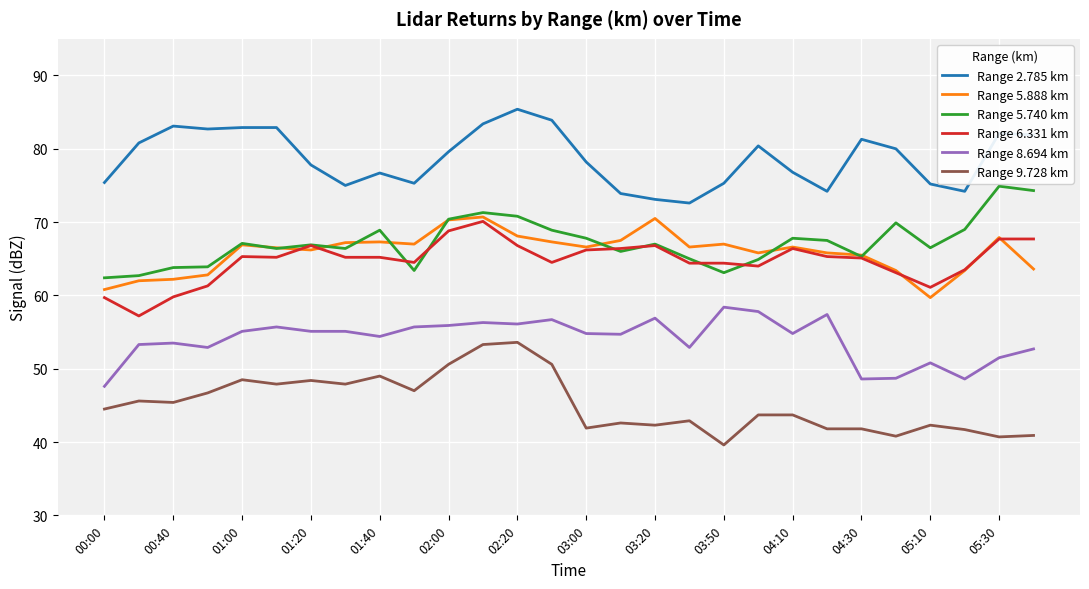

Does the chart display data point markers on the line(s)?

No